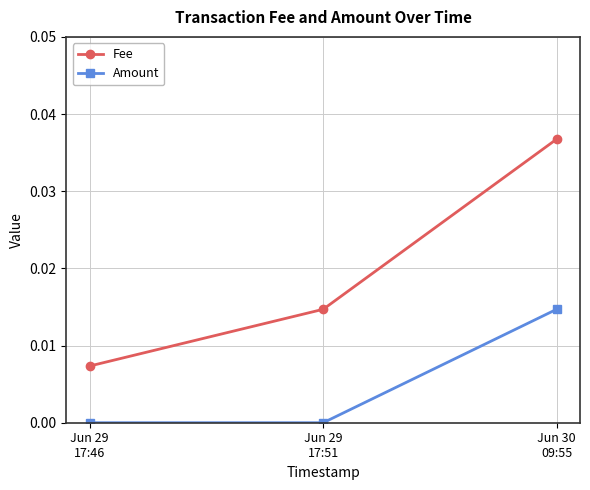

List the series in order of their peak value, lowest first.

Amount, Fee